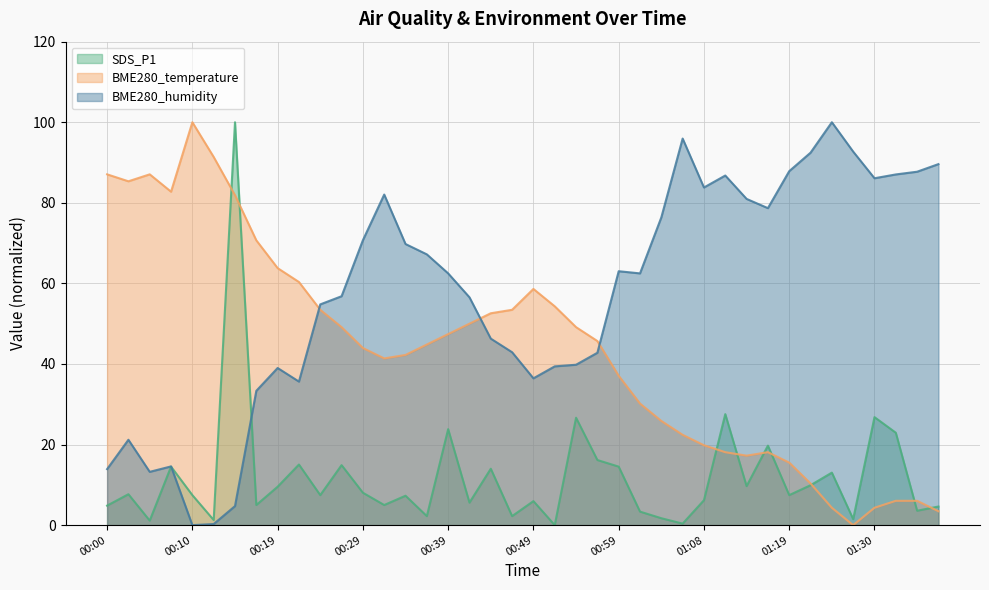

Which series ends up on top after the final intersection of BME280_humidity and SDS_P1?

BME280_humidity